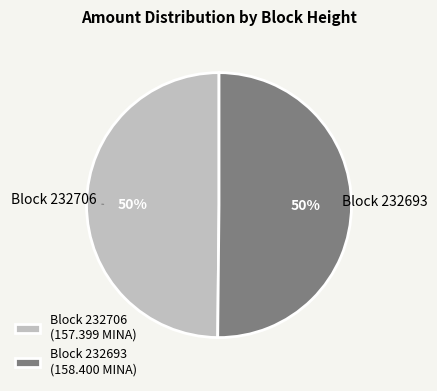

To the nearest percent, what portion does Block 232693 (158.400 MINA) represent?

50%